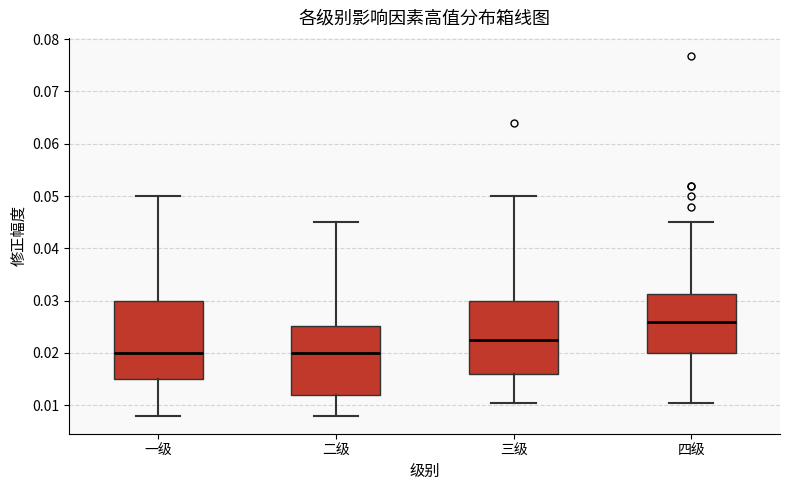

Comparing the boxes themselves (not the whiskers), which one is the tallest?

一级